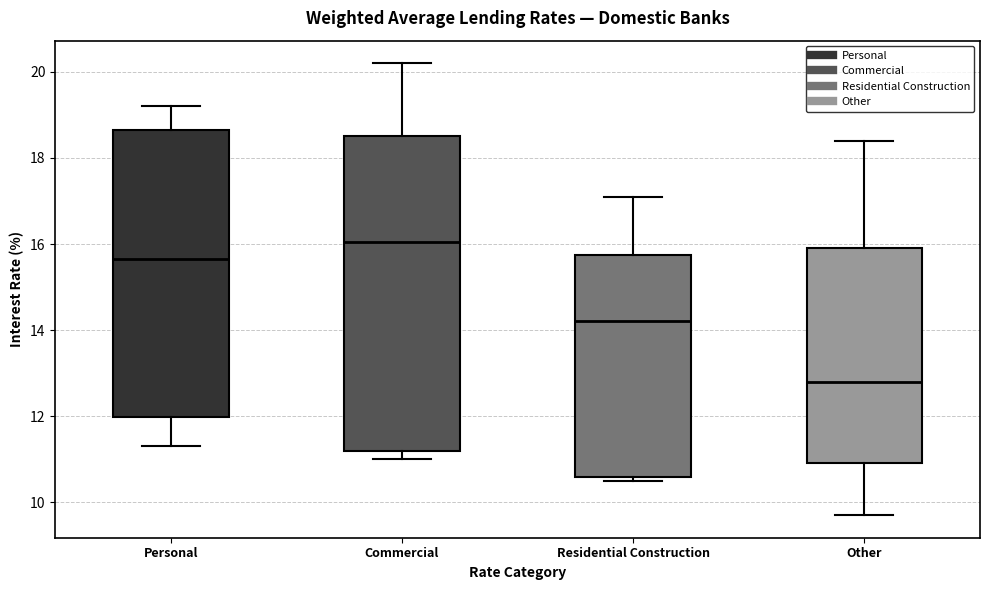

Which box has the highest median line?

Commercial